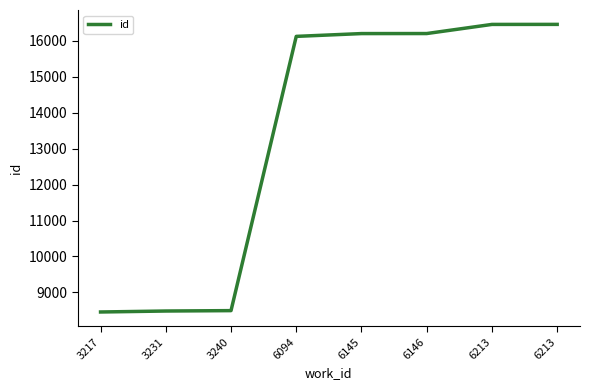

Reading left to right, what are all the values shown in this chart?

3217=8454	3231=8481	3240=8492	6094=16124	6145=16202	6146=16203	6213=16457	6213=16458